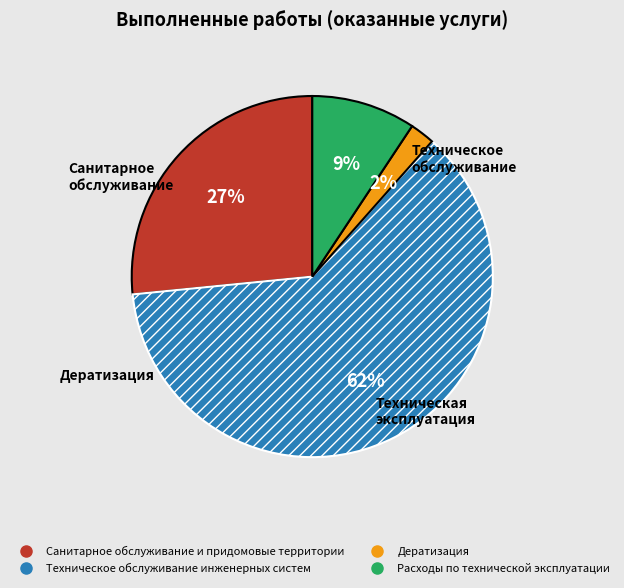

To the nearest percent, what is the average slice percentage?

25%